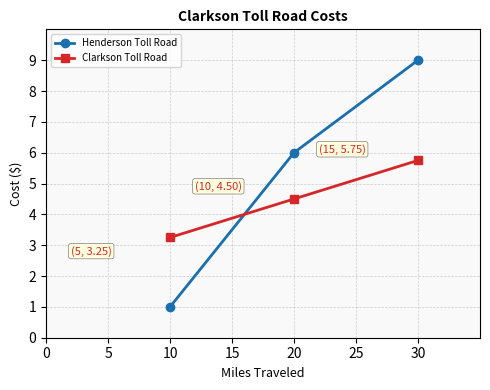

Which series has the largest range (max minus min)?

Henderson Toll Road